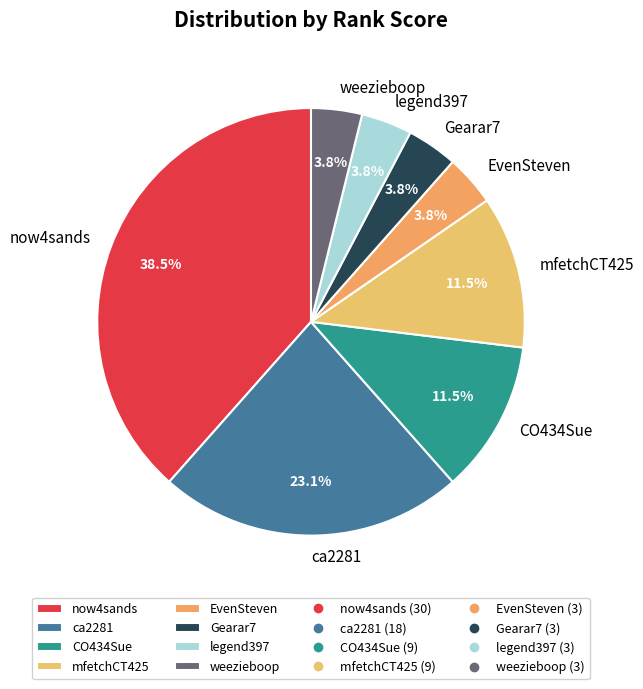

Which has a higher value, Gearar7 or ca2281?

ca2281